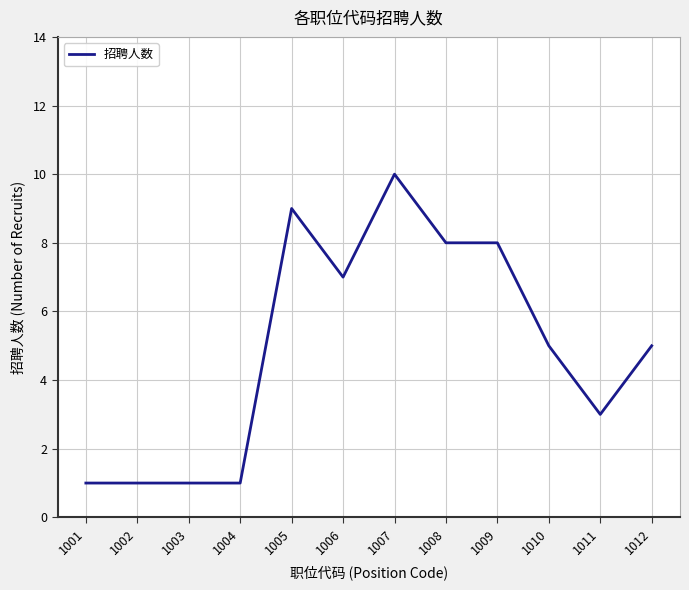

What is the change in value from 1001 to 1011?

+2